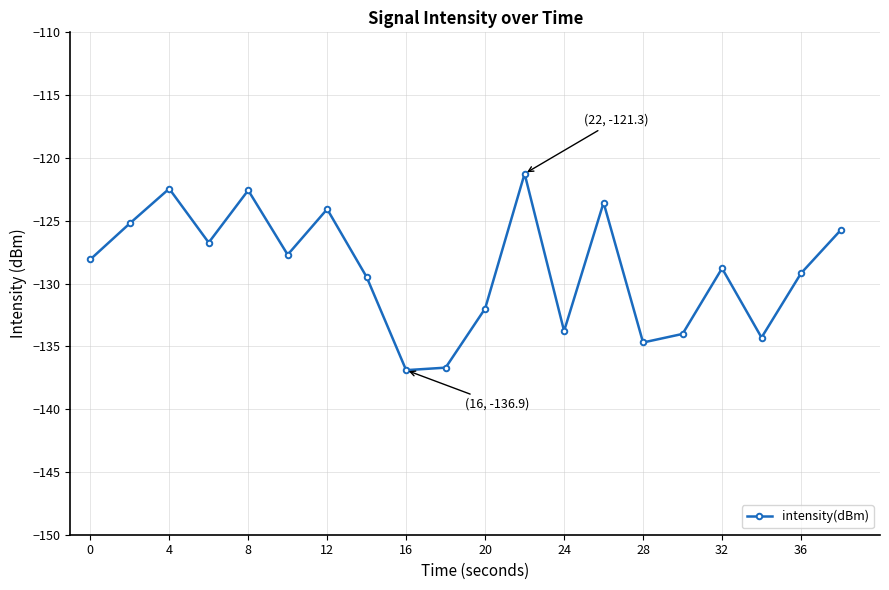

True or false: there are more than 0 points higher than both neighbors.

True